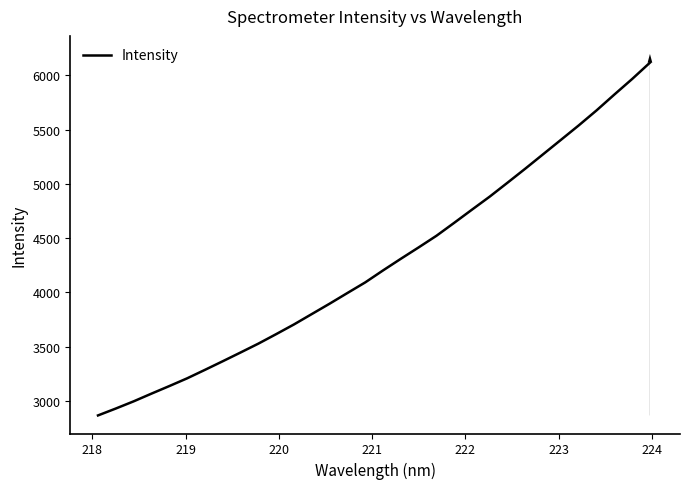

What is the difference between the maximum and minimum values?

3252.3